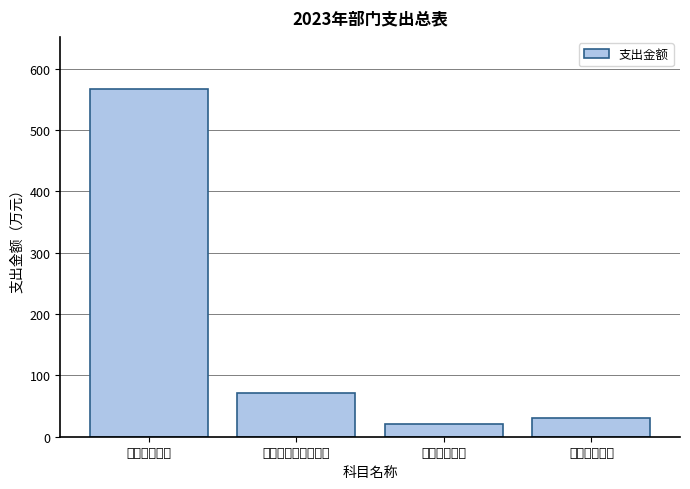

Reading left to right, transcribe all the data shown in this chart.

567.0	71.7	20.8	29.9